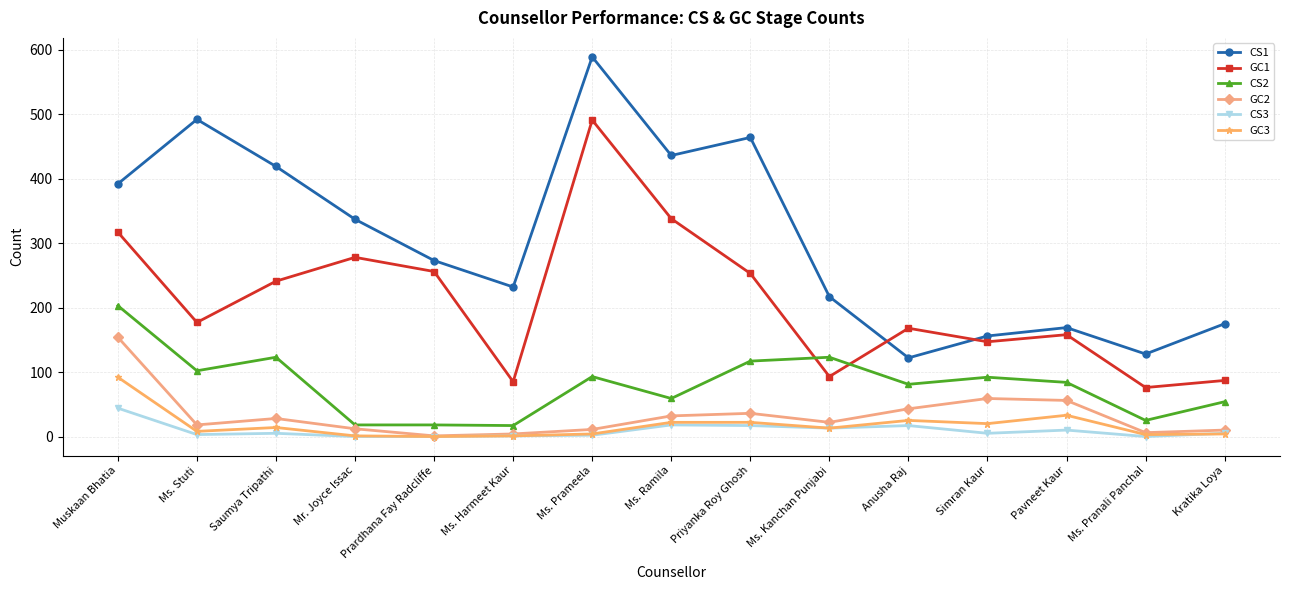

What are all the series names shown in the legend?

CS1, GC1, CS2, GC2, CS3, GC3